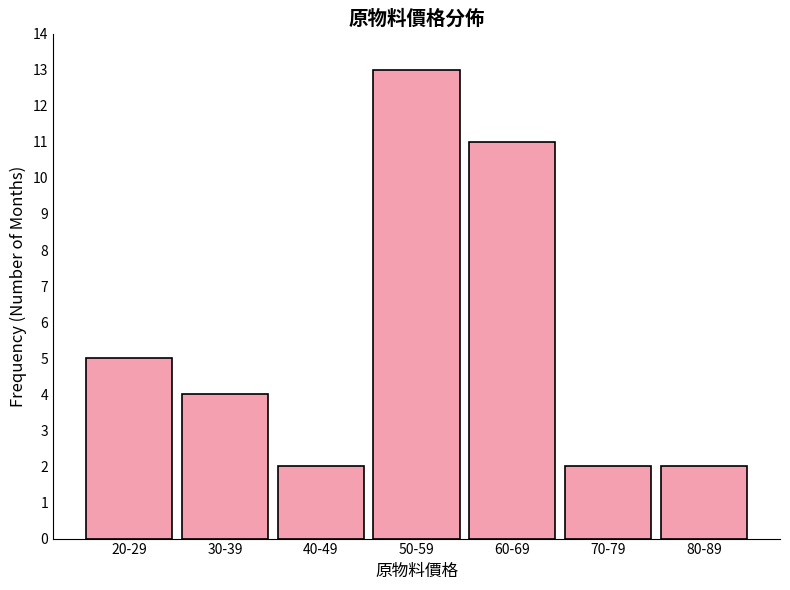

Reading left to right, transcribe all the data shown in this chart.

5	4	2	13	11	2	2